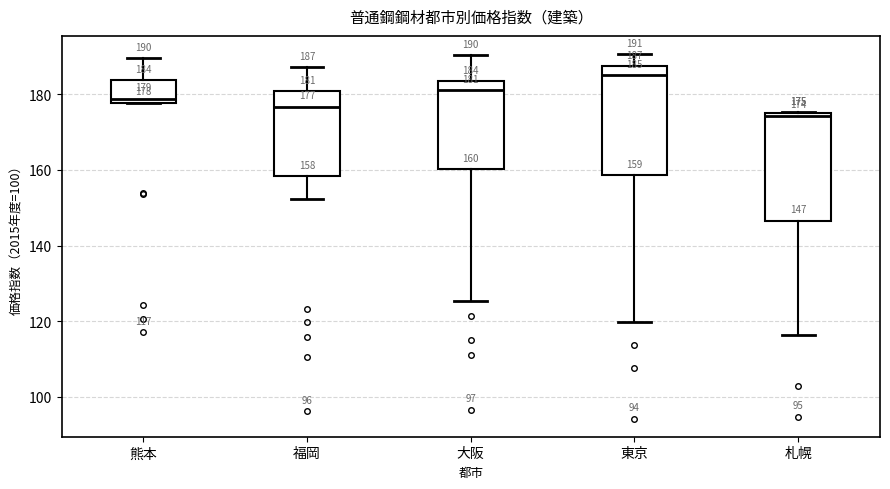

Which box has the highest median line?

東京